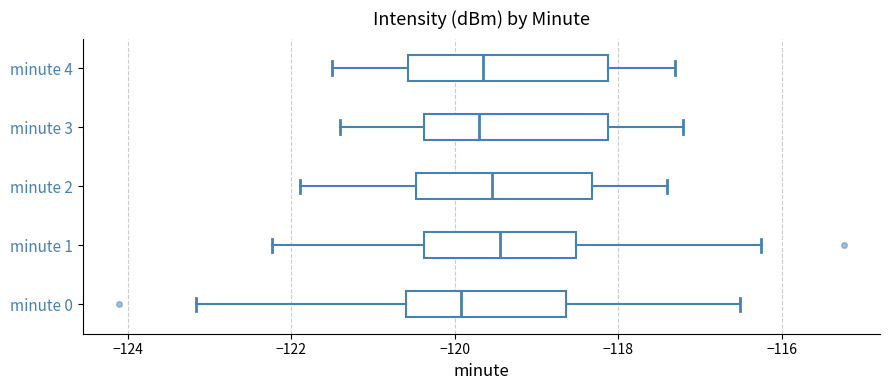

Reading bottom to top, transcribe this box plot: for each box, give where its median line is, the range the box spans, and where its two whiskers end, as read against the x-axis. The values are not printed on the chart, so give them approximately, as read against the axis.

minute 0: median -120.0, box -120.6 to -118.6, whiskers -123.2 to -116.6
minute 1: median -119.4, box -120.4 to -118.6, whiskers -122.2 to -116.2
minute 2: median -119.6, box -120.4 to -118.4, whiskers -121.8 to -117.4
minute 3: median -119.6, box -120.4 to -118.2, whiskers -121.4 to -117.2
minute 4: median -119.6, box -120.6 to -118.2, whiskers -121.4 to -117.2